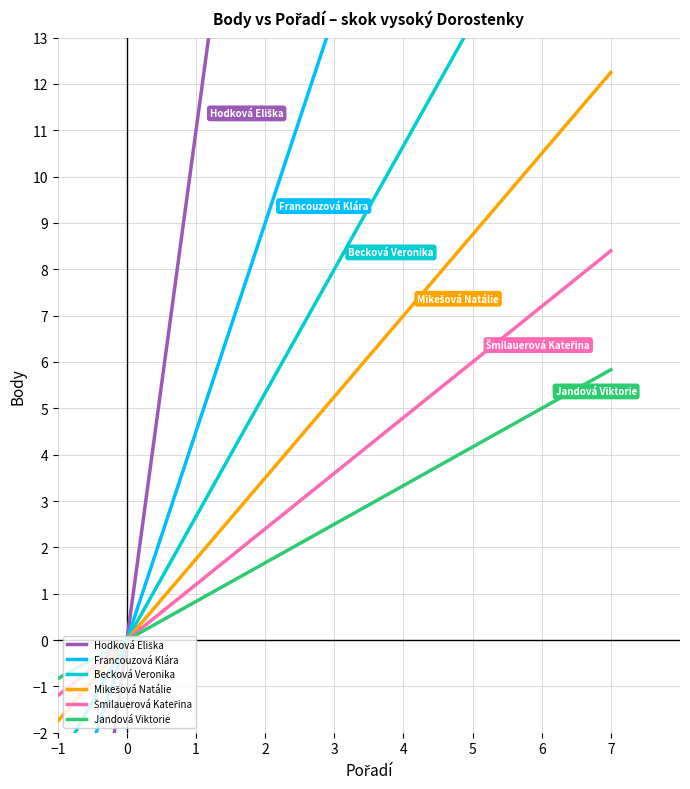

Does the chart display data point markers on the line(s)?

No